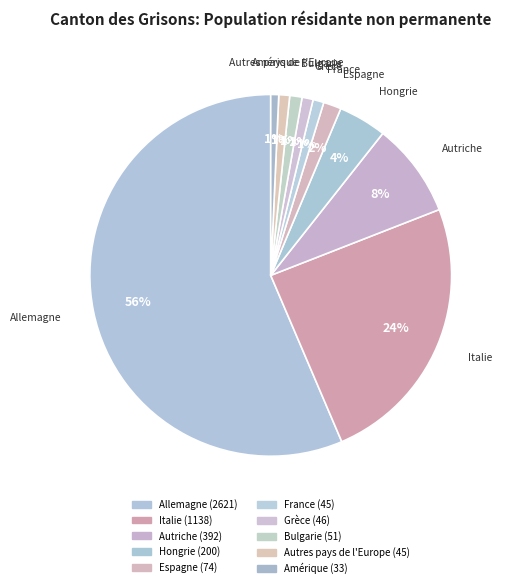

How many slices are in this pie chart?

10